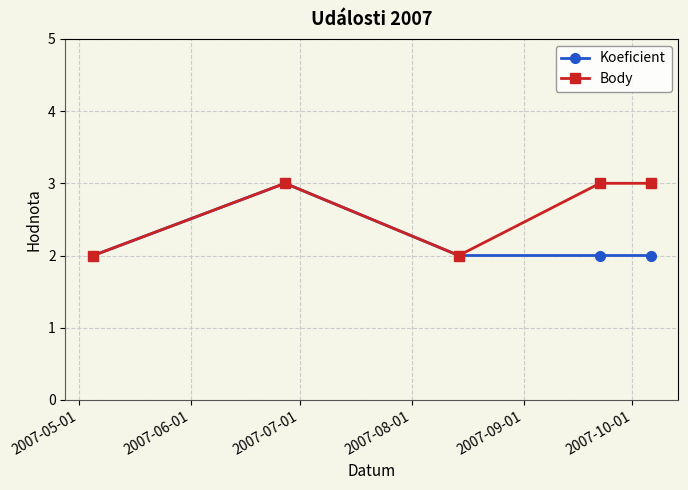

List the series in order of their overall mean, highest first.

Body, Koeficient